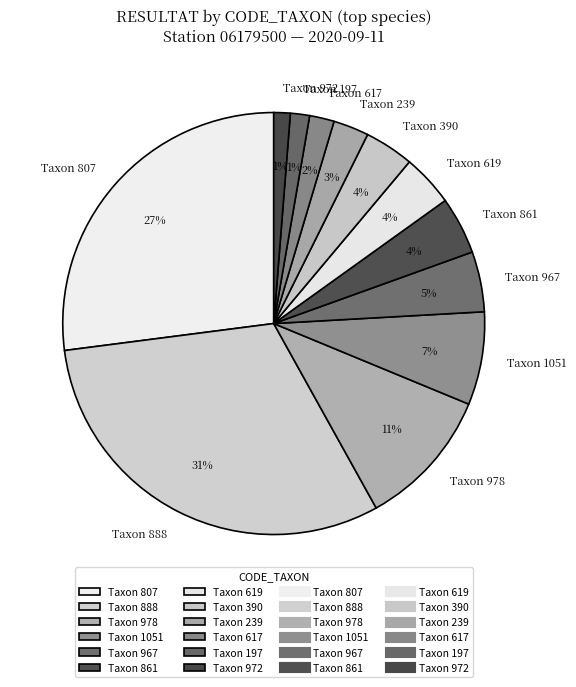

Is there any slice that represents more than half of the pie?

No